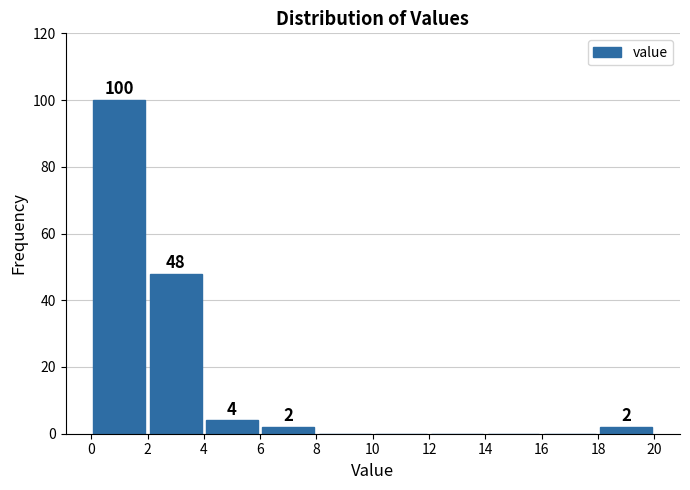

Over which range of the x-axis is the bar tallest?

0 to 2